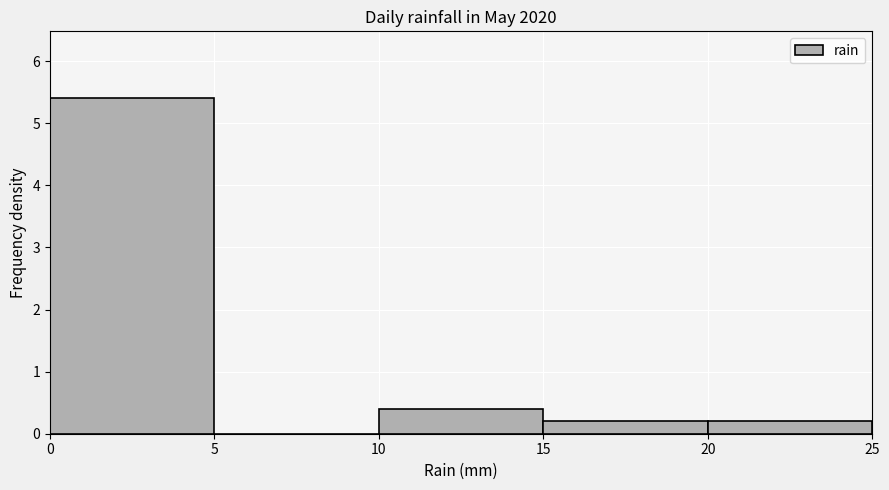

Reading left to right, transcribe this chart: for each bar, give the range it covers on the x-axis and its height. The values are not printed on the chart, so give them approximately, as read against the axis.

0 to 5: 5.4
5 to 10: 0
10 to 15: 0.4
15 to 20: 0.2
20 to 25: 0.2